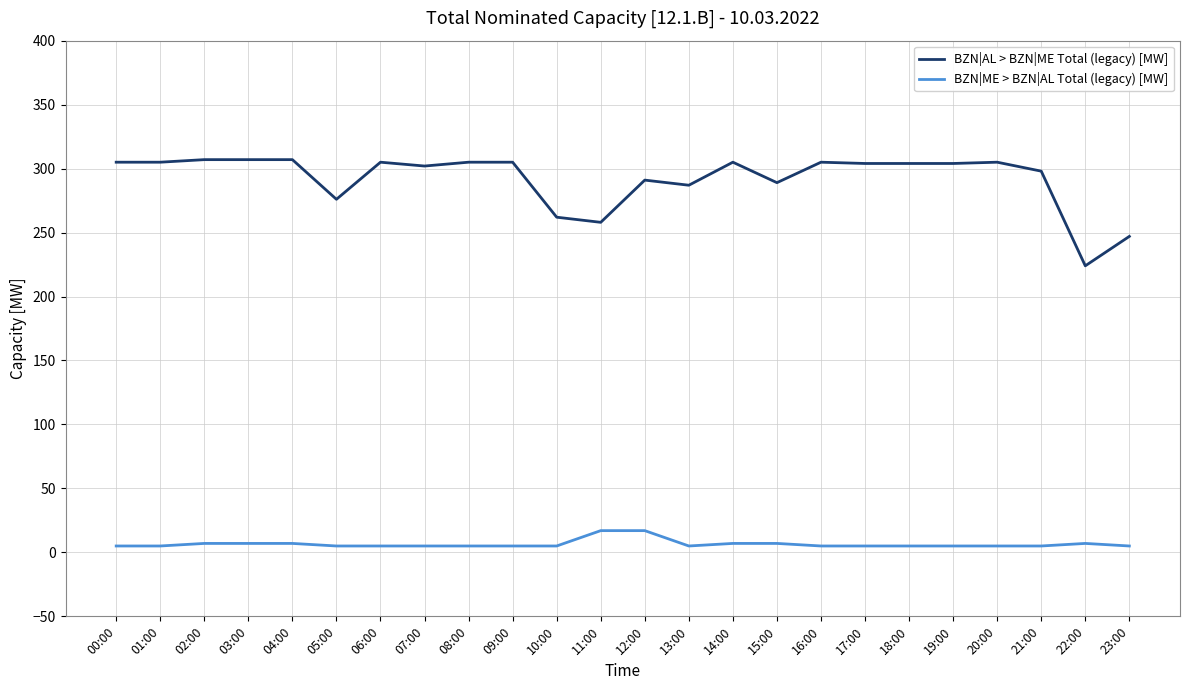

What is the greatest value displayed?

307